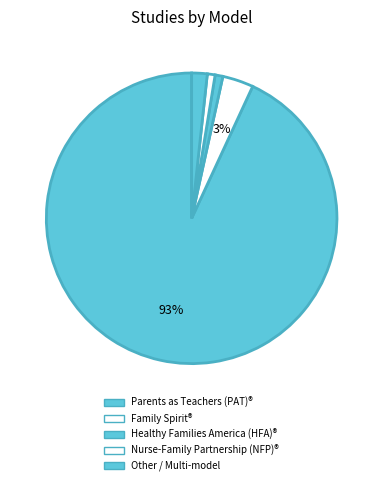

What percentage do Other / Multi-model and Nurse-Family Partnership (NFP)® together represent?

2.6%